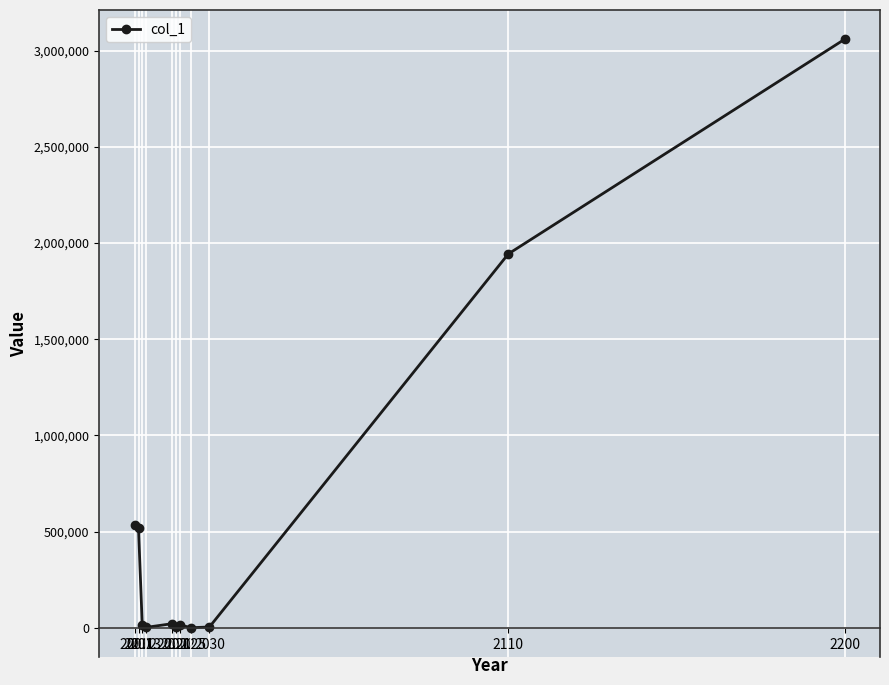

What is the sum of all values?

6116778